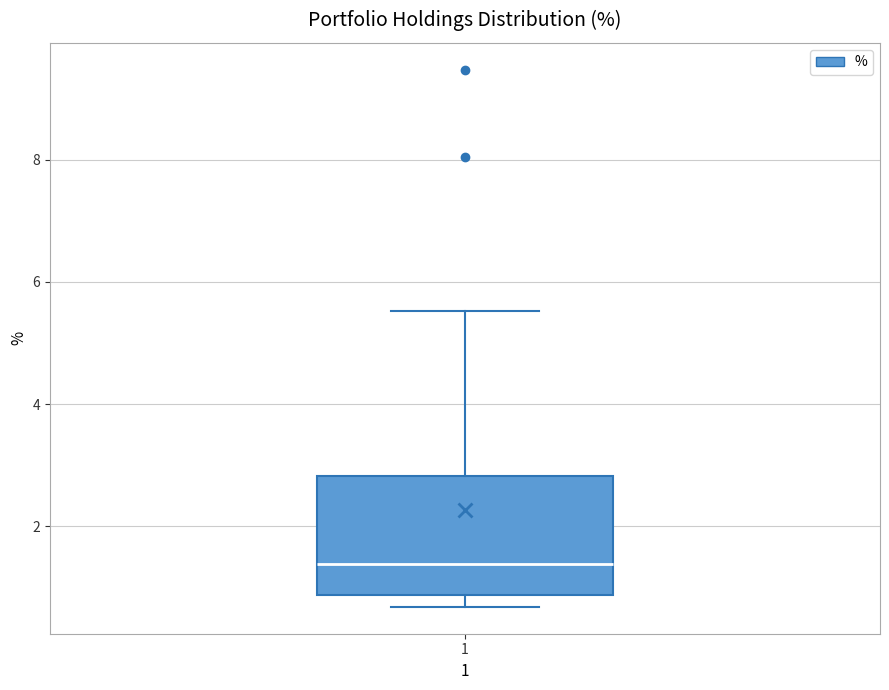

Transcribe this box plot: give where the median line is, the range the box spans, and where the two whiskers end, as read against the y-axis. The values are not printed on the chart, so give them approximately, as read against the axis.

median 1.4, box 0.8 to 2.8, whiskers 0.6 to 5.6